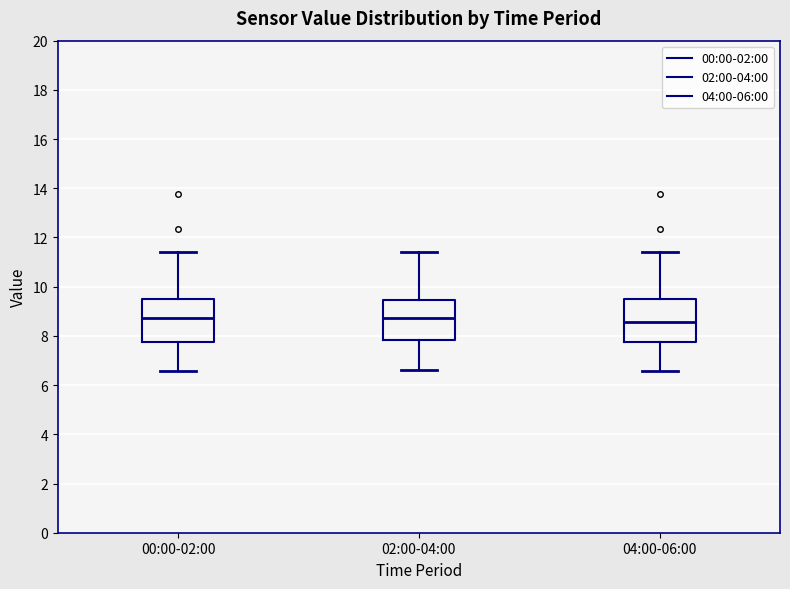

Reading left to right, transcribe this box plot: for each box, give where its median line is, the range the box spans, and where its two whiskers end, as read against the y-axis. The values are not printed on the chart, so give them approximately, as read against the axis.

00:00-02:00: median 8.8, box 7.8 to 9.6, whiskers 6.6 to 11.4
02:00-04:00: median 8.8, box 7.8 to 9.4, whiskers 6.6 to 11.4
04:00-06:00: median 8.6, box 7.8 to 9.6, whiskers 6.6 to 11.4